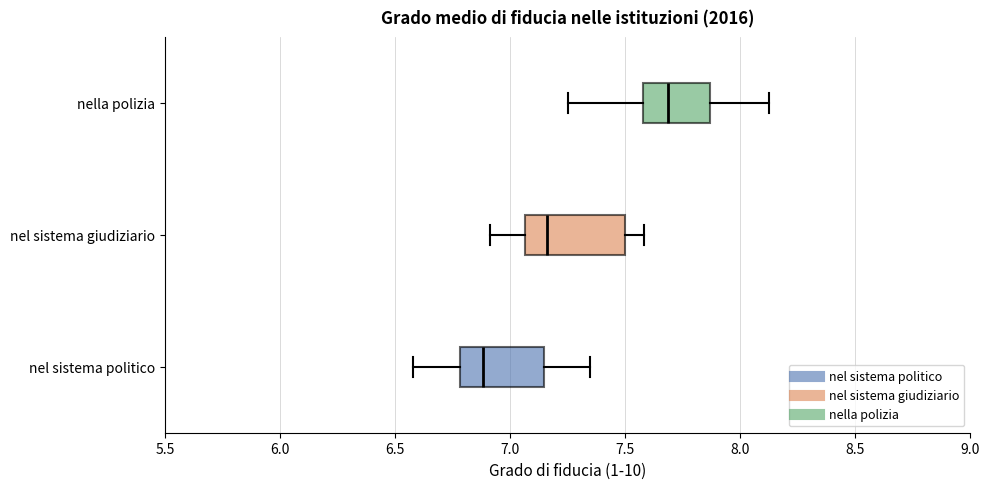

Reading bottom to top, read every box against the x-axis: the position of its median line, the range the box covers, and the ends of its whiskers. The values are not printed on the chart, so give them approximately, as read against the axis.

nel sistema politico: median 6.90, box 6.80 to 7.15, whiskers 6.60 to 7.35
nel sistema giudiziario: median 7.15, box 7.05 to 7.50, whiskers 6.90 to 7.60
nella polizia: median 7.70, box 7.60 to 7.85, whiskers 7.25 to 8.15